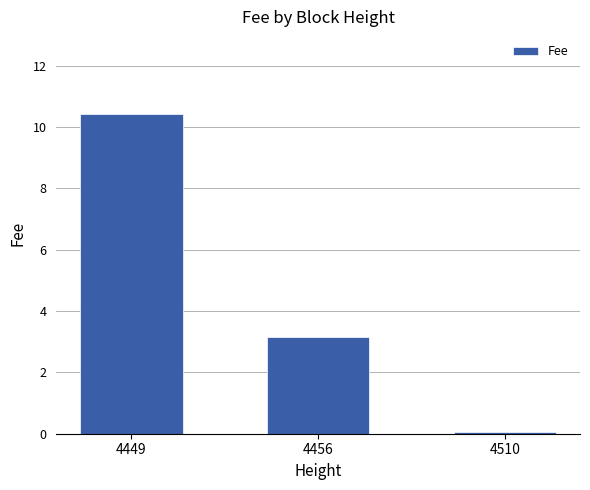

What is the value of the 3rd bar from the left?

0.1